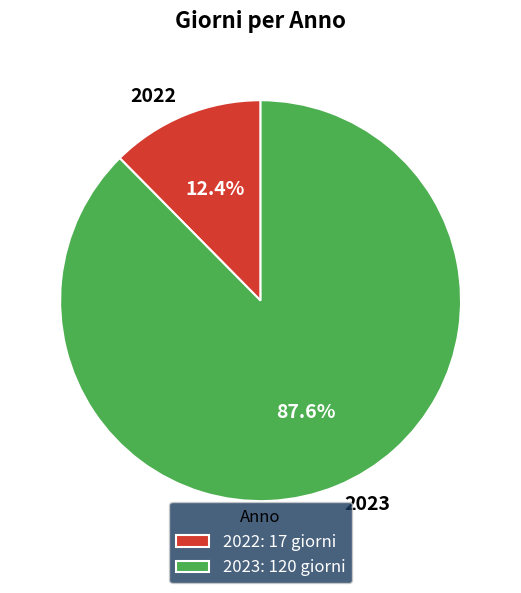

How many slices are in this pie chart?

2